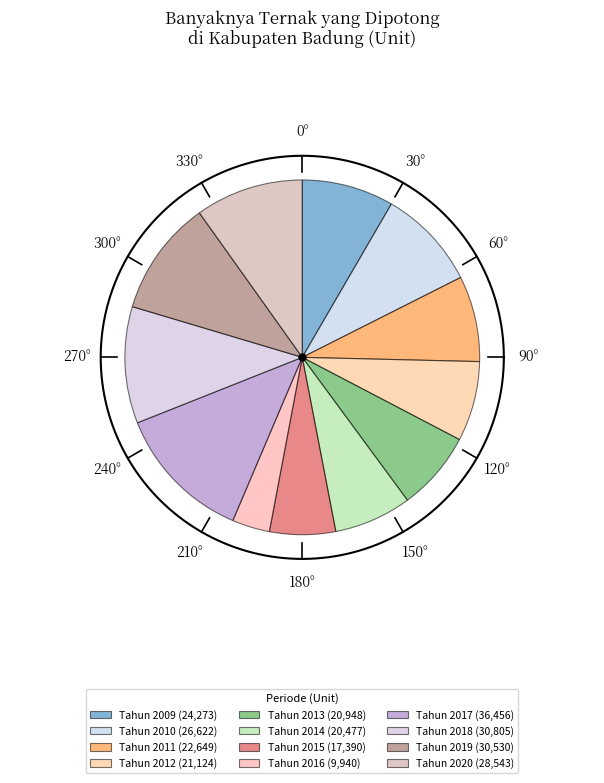

How many segments does this pie chart have?

12